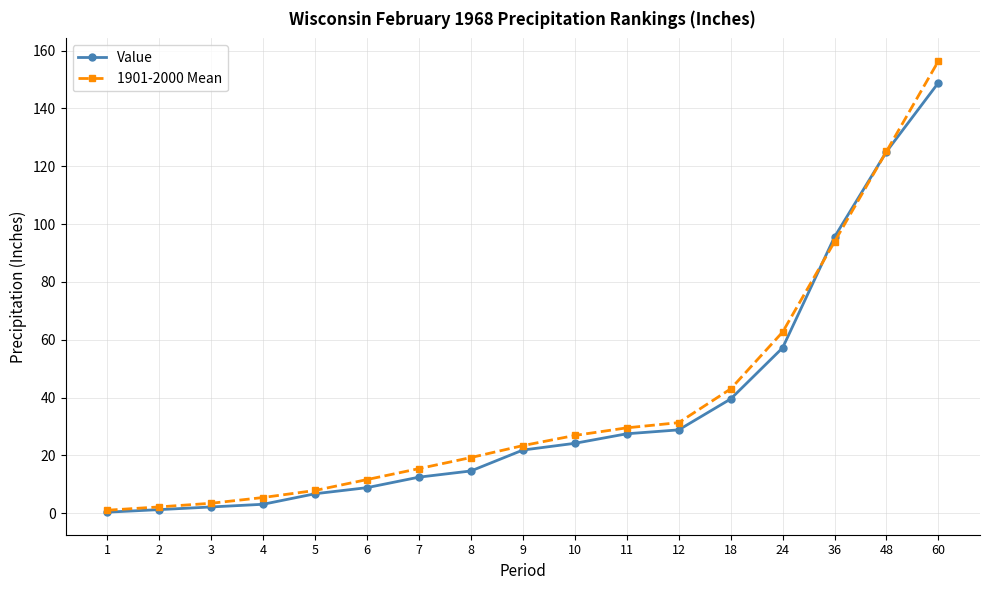

What is the total value across all series at 18?

82.5